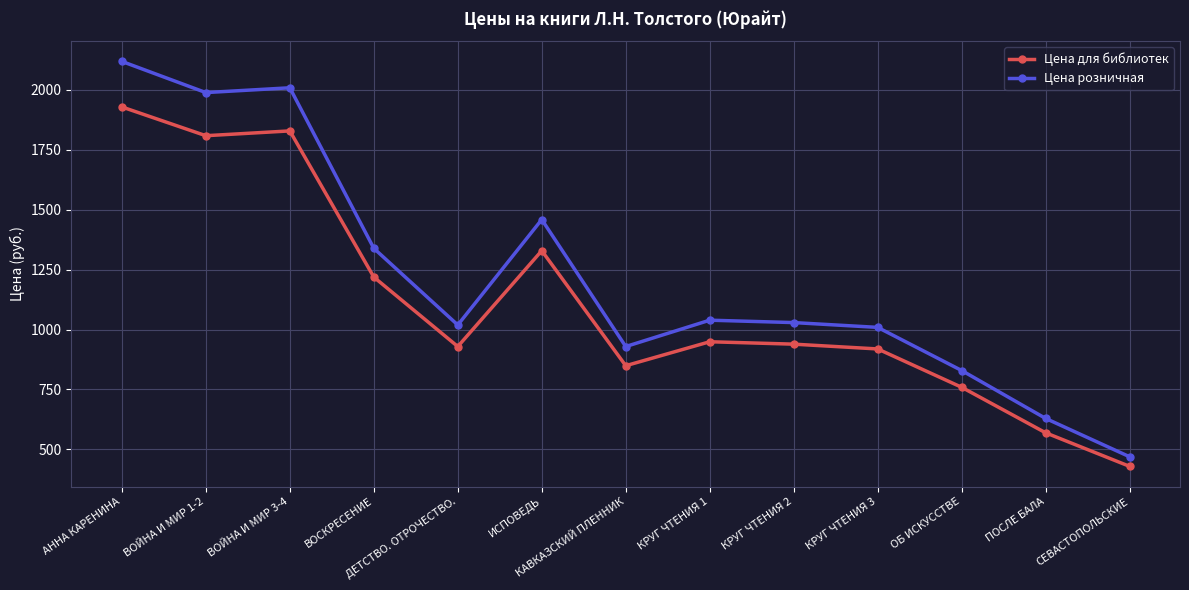

What is the difference between the Цена для библиотек values at ВОЙНА И МИР 1-2 and ОБ ИСКУССТВЕ?

1050